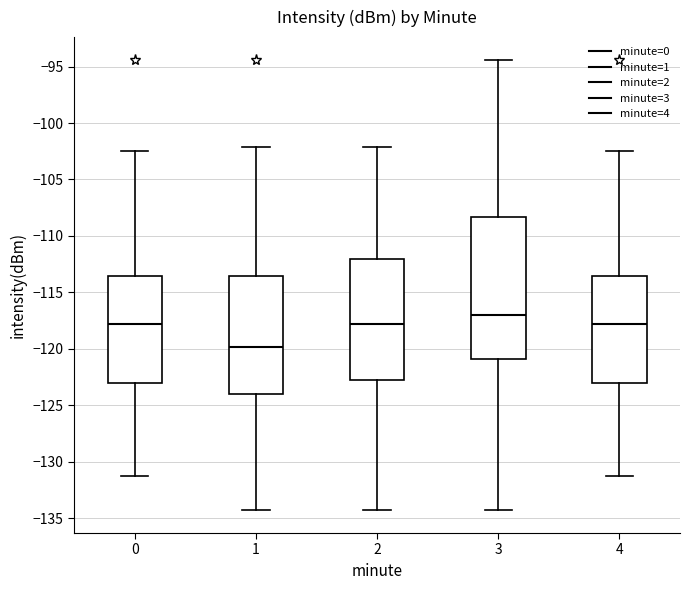

Comparing the boxes themselves (not the whiskers), which one is the tallest?

3